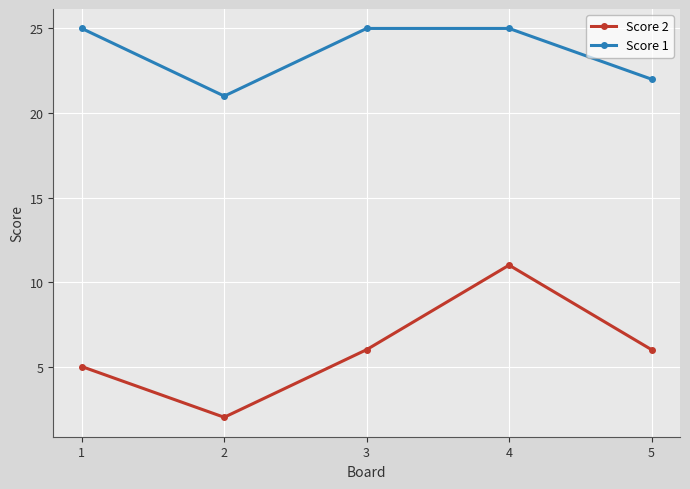

How many distinct data groups are displayed?

2